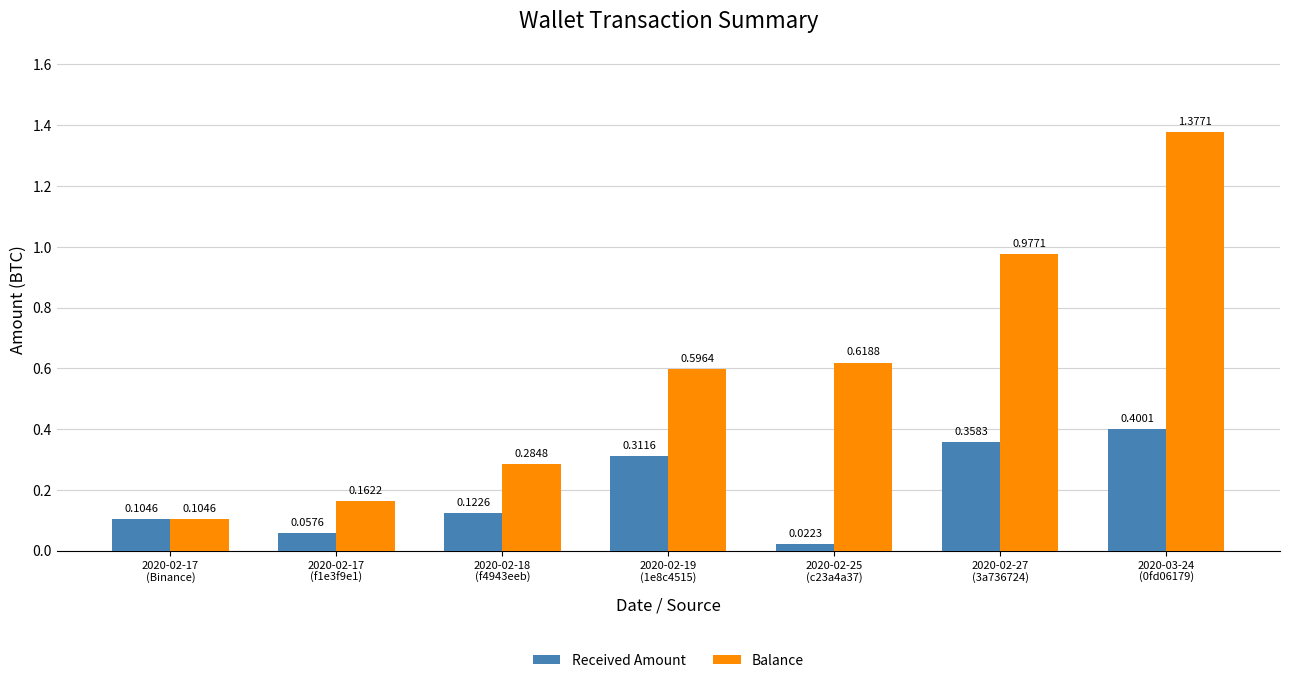

Which series has the largest total across all categories?

Balance